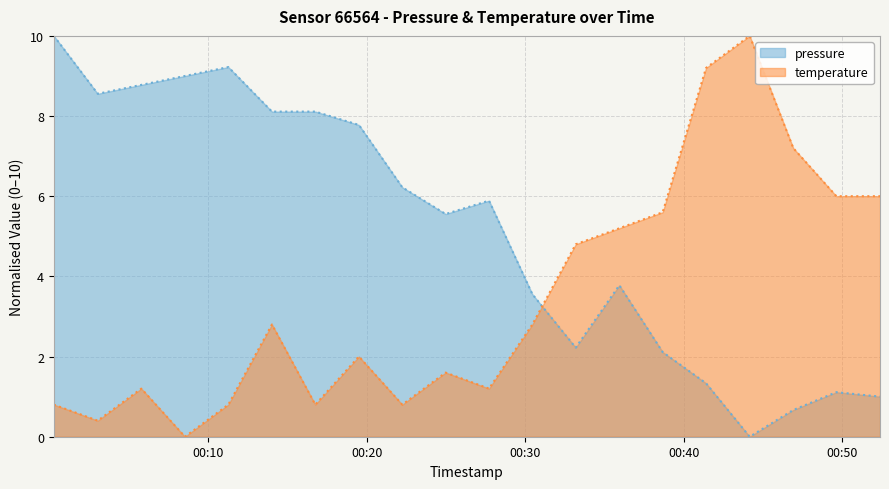

Rank the series by their average value, from highest to lowest.

pressure, temperature